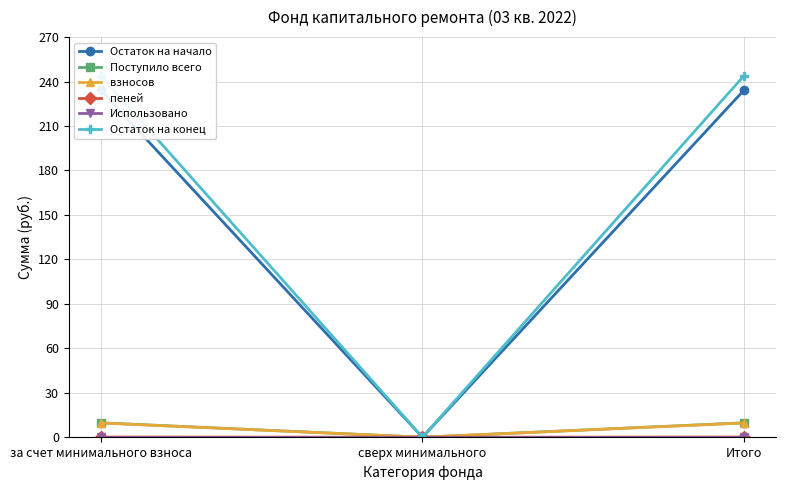

Between за счет минимального взноса and Итого, which is larger?

за счет минимального взноса